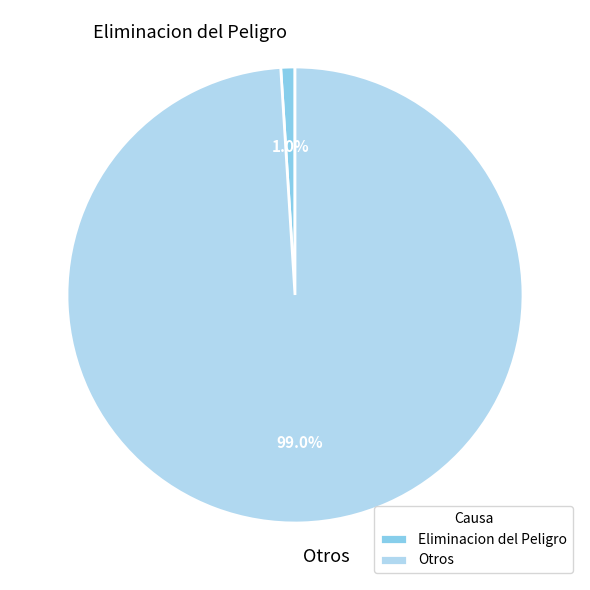

What is the ratio of the value at Otros to the value at Eliminacion del Peligro?

99.0